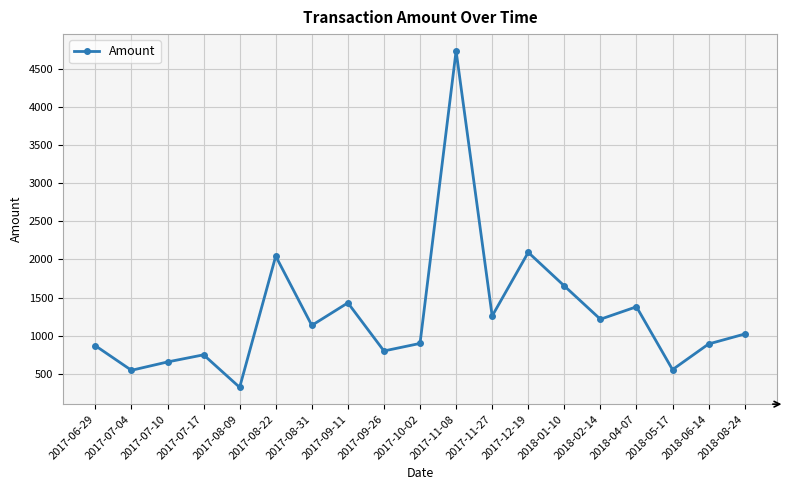

Where is the first local maximum?

2017-07-17